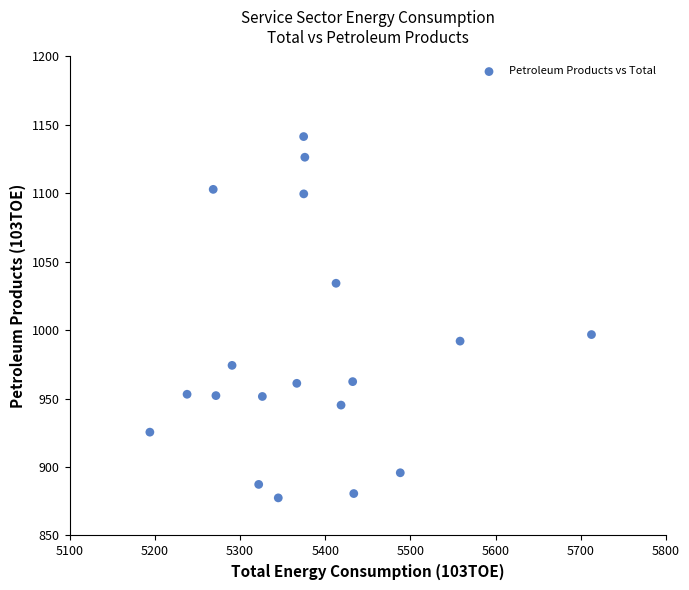

What Y value in the scatter plot is closest to 1009?

996.8